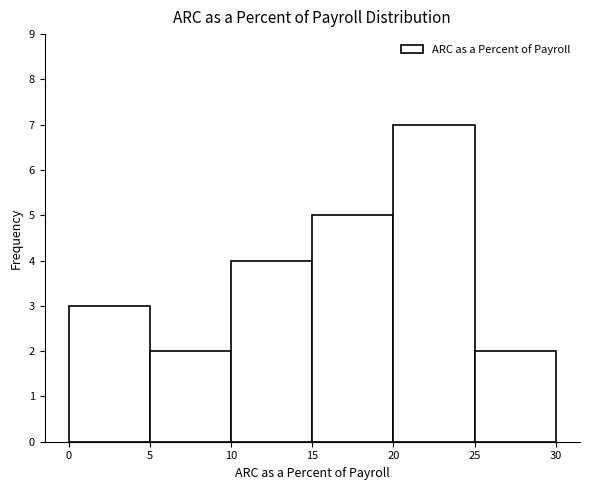

How tall is the bar that spans 5 to 10 on the x-axis? The values are not printed on the chart, so give them approximately, as read against the axis.

2